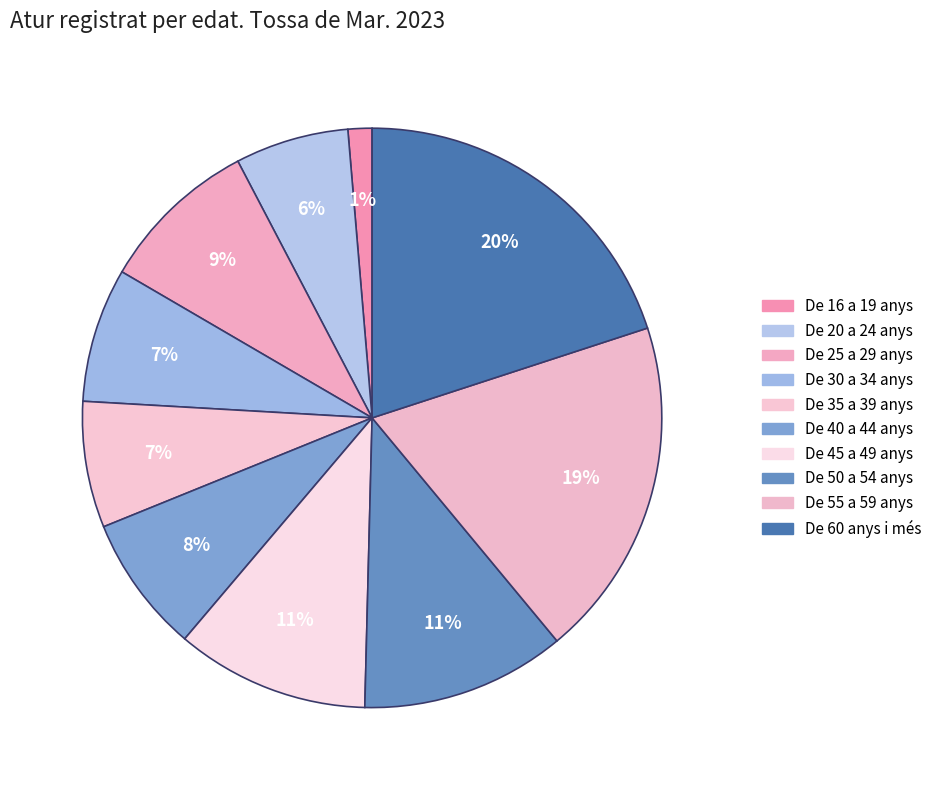

The De 35 a 39 anys slice represents 7% of the pie. True or false?

True